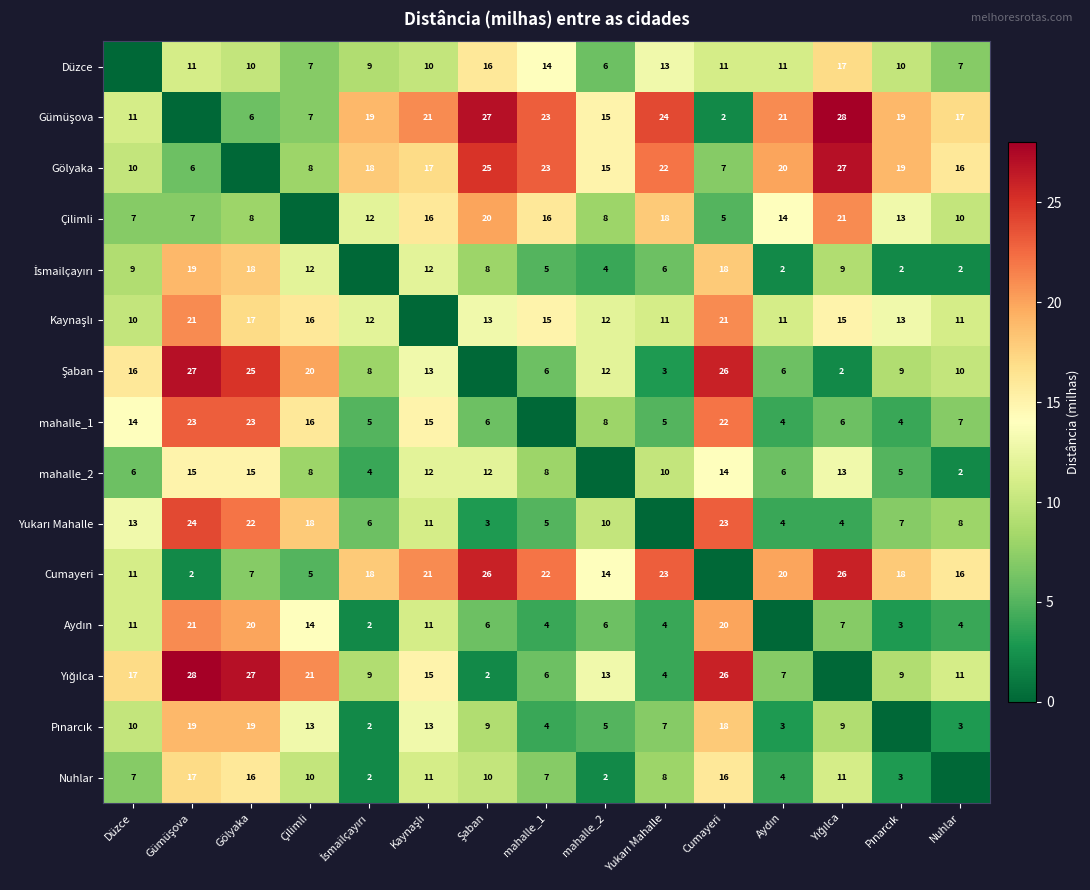

True or false: Cumayeri has a value of 10 at Nuhlar.

False